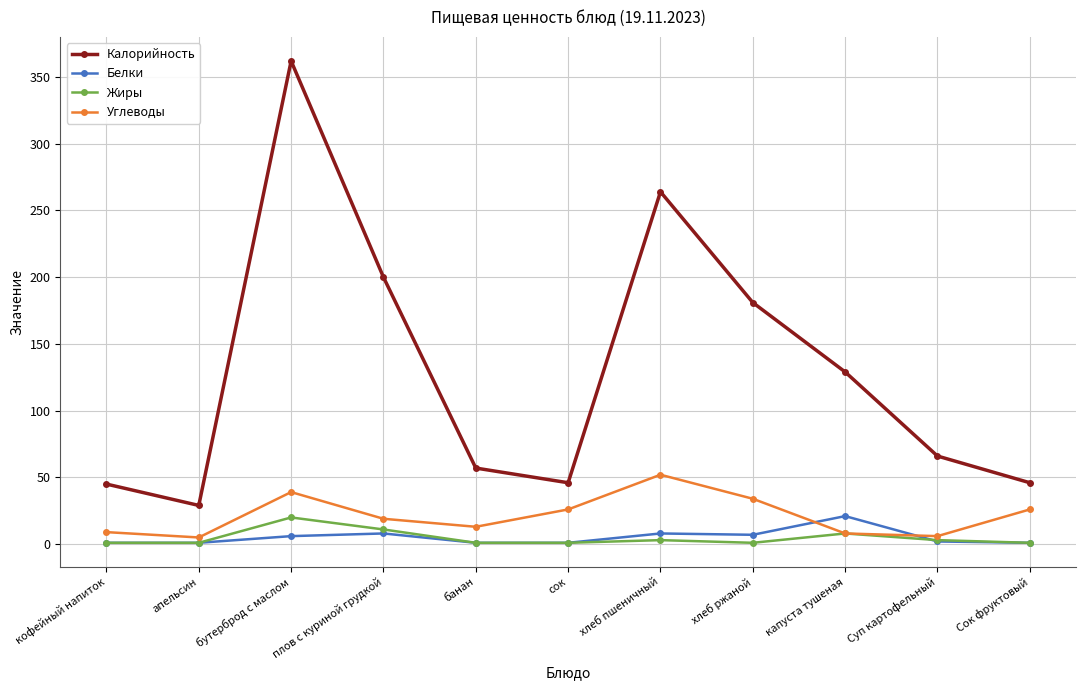

How many data points in Углеводы are less than 19?

5